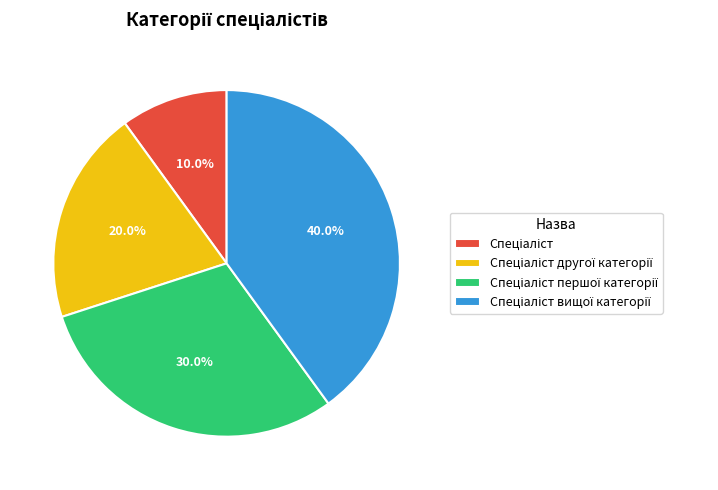

Does any single category account for the majority?

No